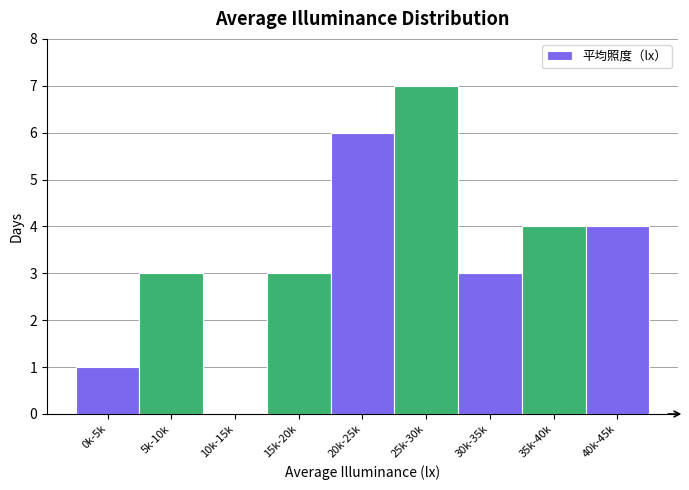

Reading left to right, transcribe all the data shown in this chart.

0k-5k=1	5k-10k=3	10k-15k=0	15k-20k=3	20k-25k=6	25k-30k=7	30k-35k=3	35k-40k=4	40k-45k=4